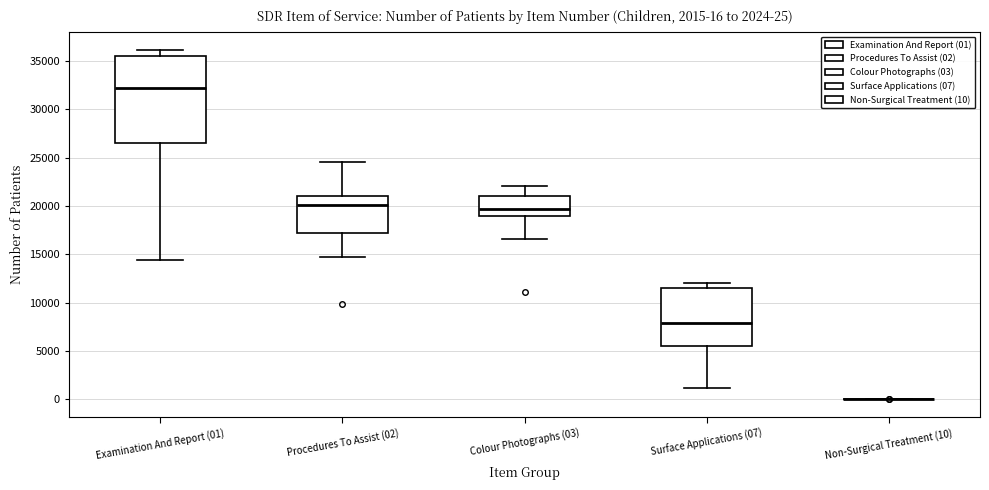

Comparing the boxes themselves (not the whiskers), which one is the tallest?

Examination And Report (01)